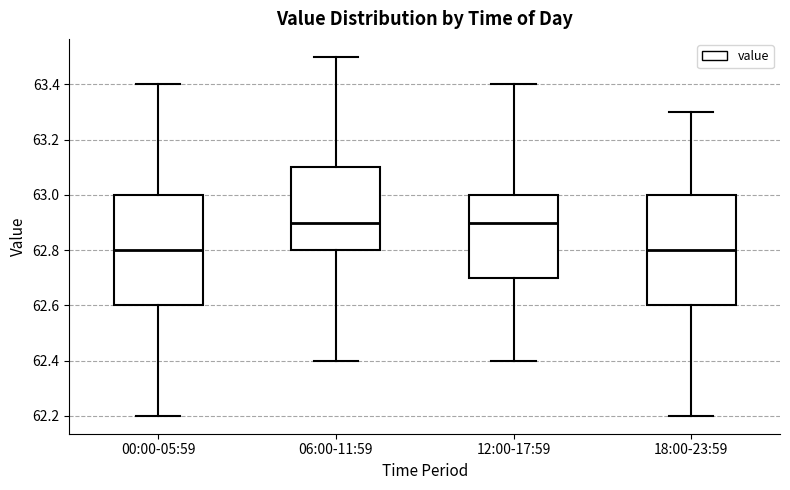

Reading left to right, transcribe this box plot: for each box, give where its median line is, the range the box spans, and where its two whiskers end, as read against the y-axis. The values are not printed on the chart, so give them approximately, as read against the axis.

00:00-05:59: median 62.8, box 62.6 to 63.0, whiskers 62.2 to 63.4
06:00-11:59: median 62.9, box 62.8 to 63.1, whiskers 62.4 to 63.5
12:00-17:59: median 62.9, box 62.7 to 63.0, whiskers 62.4 to 63.4
18:00-23:59: median 62.8, box 62.6 to 63.0, whiskers 62.2 to 63.3